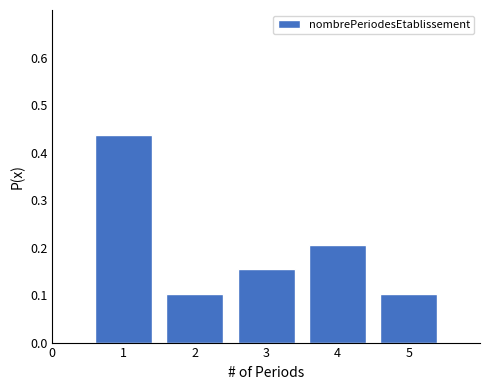

What is the sum of all values?

1.0